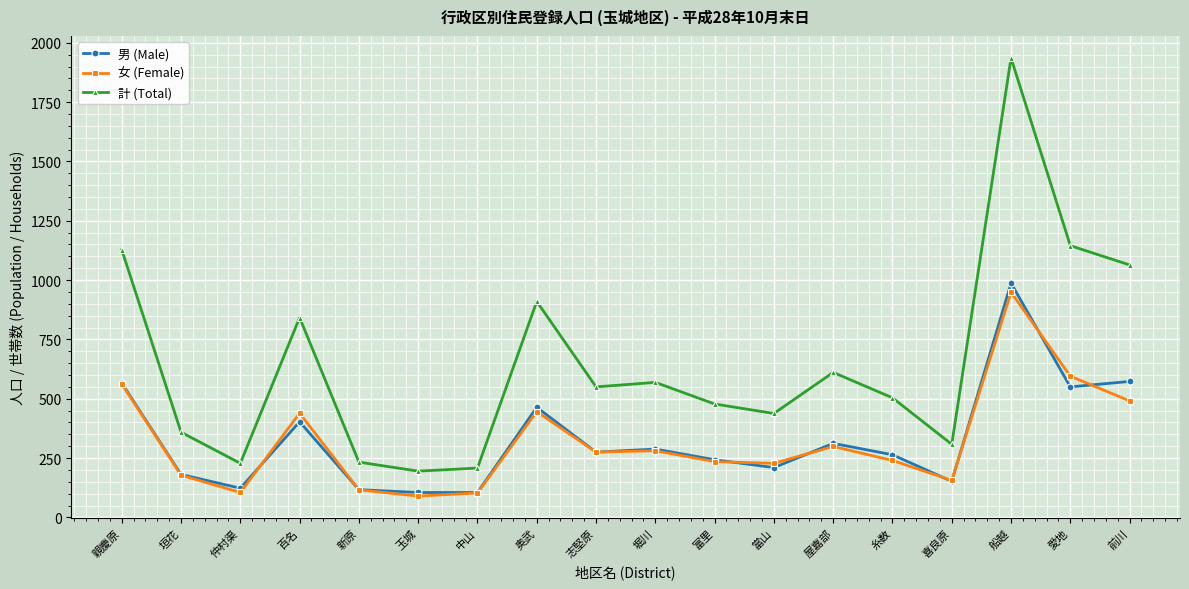

How many data points in 男 (Male) are less than 275?

9